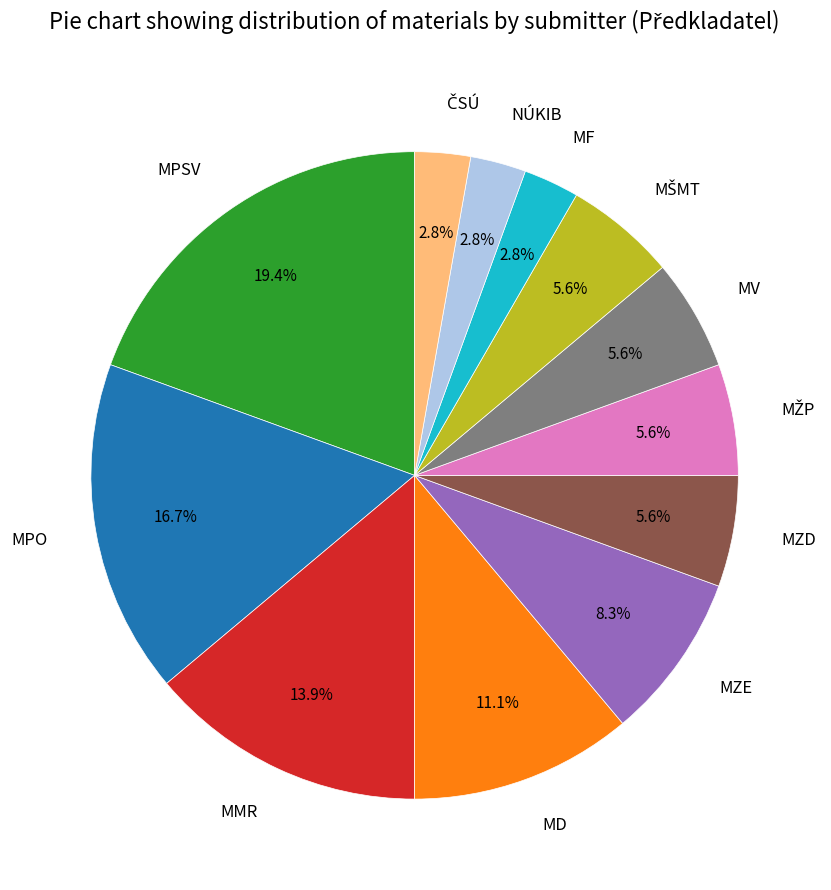

Do MF and MMR together represent more than half of the pie?

No